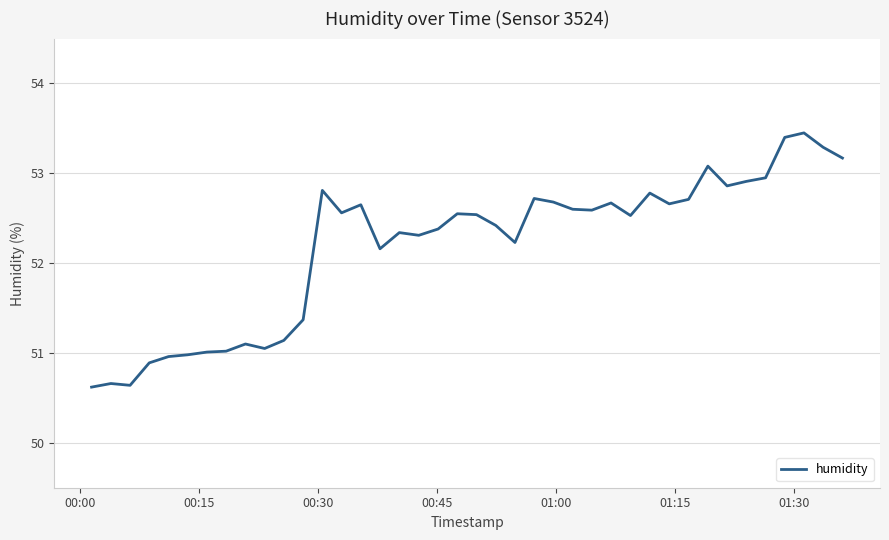

What is the difference between the maximum and minimum values?

2.8